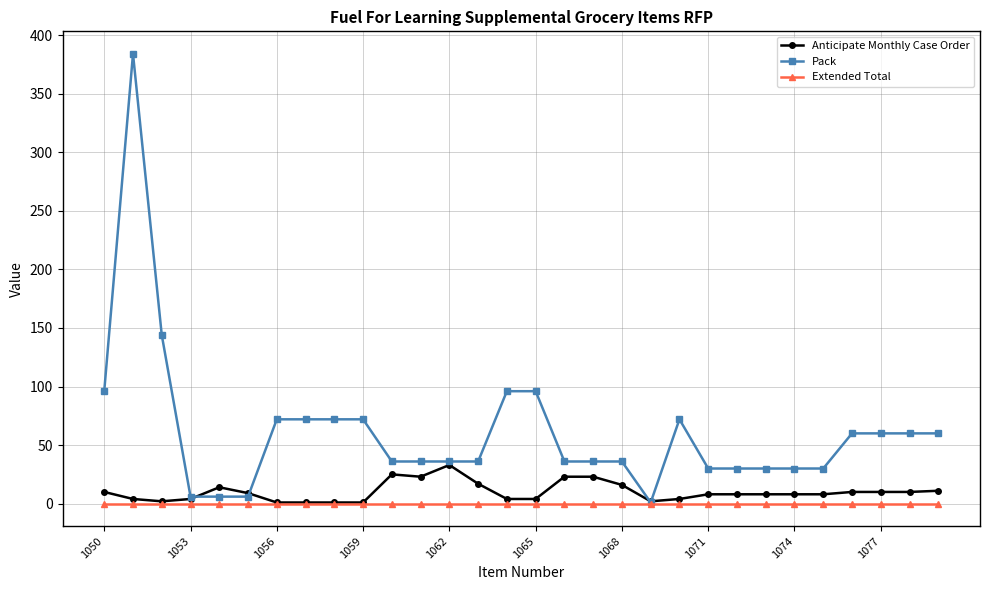

Which series has the largest total across all categories?

Pack